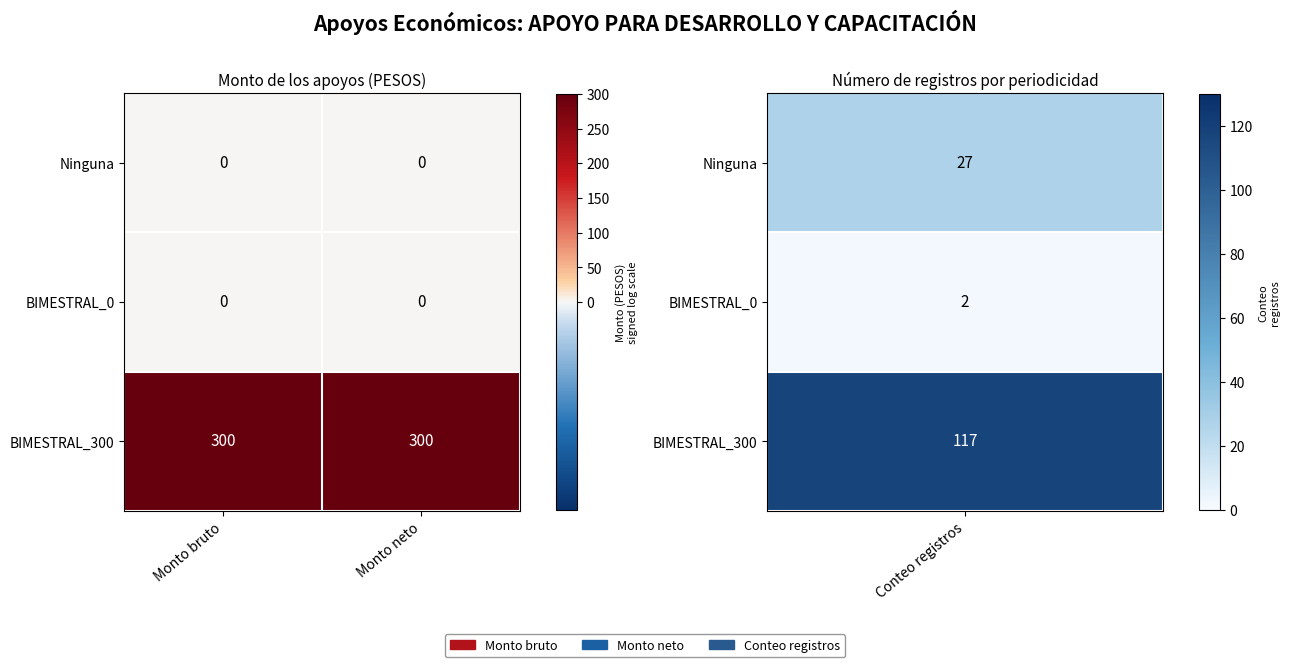

The value of BIMESTRAL_300 at Monto neto is 116. True or false?

False